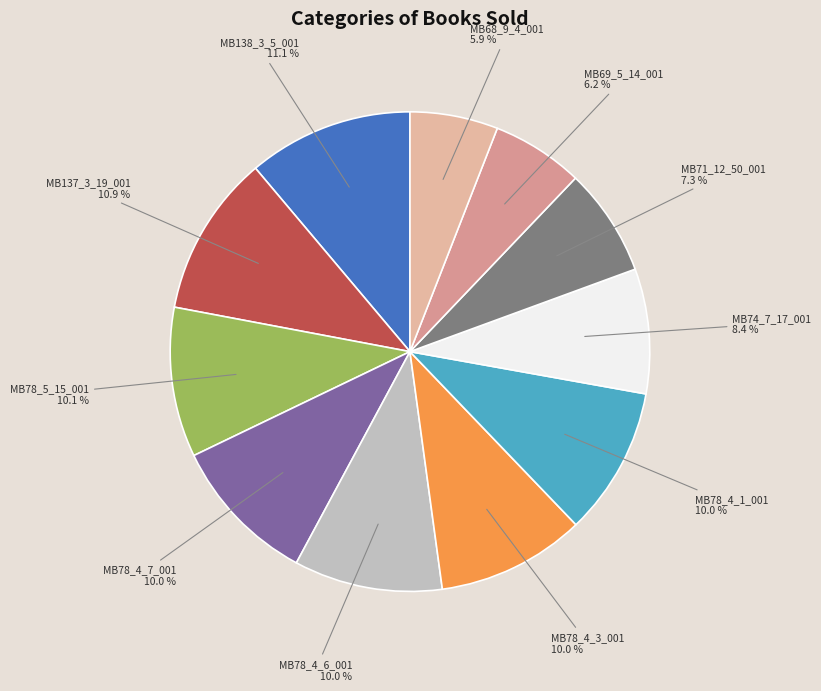

Is there any slice that represents more than half of the pie?

No